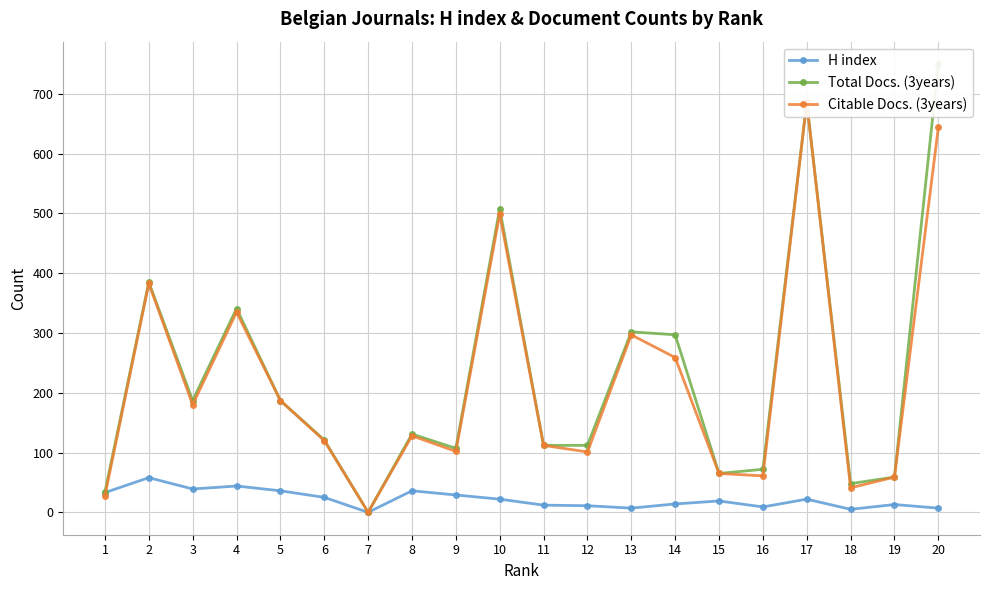

At how many categories does at least one series exceed 391?

3